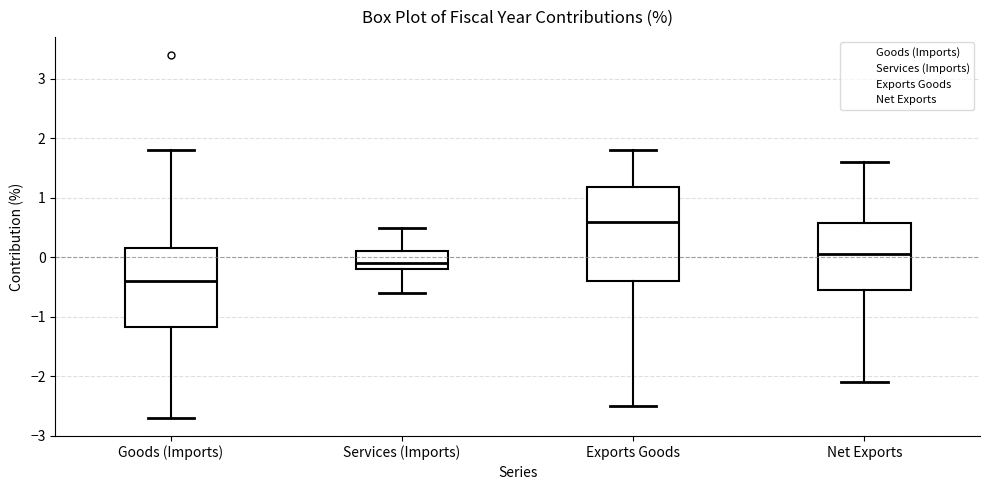

Reading left to right, transcribe this box plot: for each box, give where its median line is, the range the box spans, and where its two whiskers end, as read against the y-axis. The values are not printed on the chart, so give them approximately, as read against the axis.

Goods (Imports): median -0.4, box -1.2 to 0.2, whiskers -2.7 to 1.8
Services (Imports): median -0.1, box -0.2 to 0.1, whiskers -0.6 to 0.5
Exports Goods: median 0.6, box -0.4 to 1.2, whiskers -2.5 to 1.8
Net Exports: median 0.1, box -0.5 to 0.6, whiskers -2.1 to 1.6